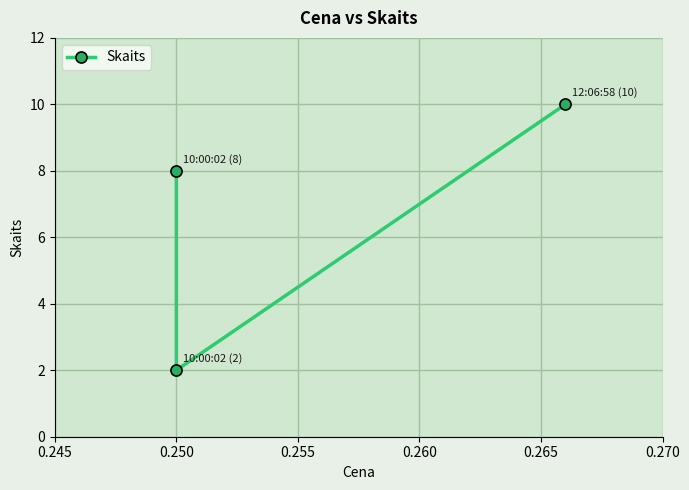

At which category does the chart reach its minimum across all series?

0.250